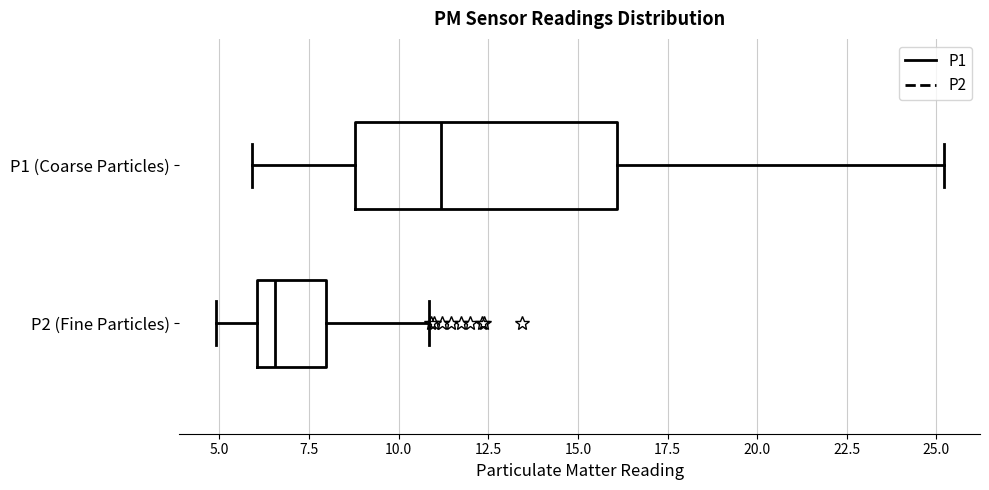

Where does the left whisker of the box for P1 (Coarse Particles) end on the x-axis? The values are not printed on the chart, so give them approximately, as read against the axis.

6.0